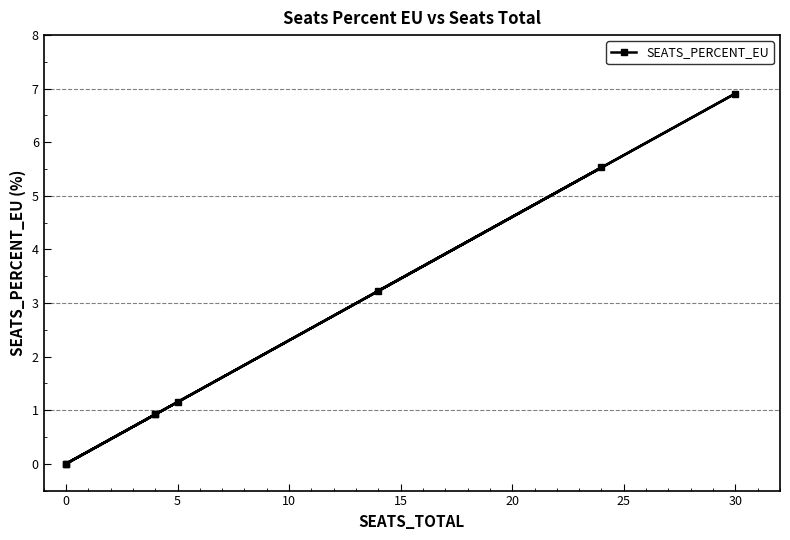

True or false: the data has more than 0 interior local peaks.

True